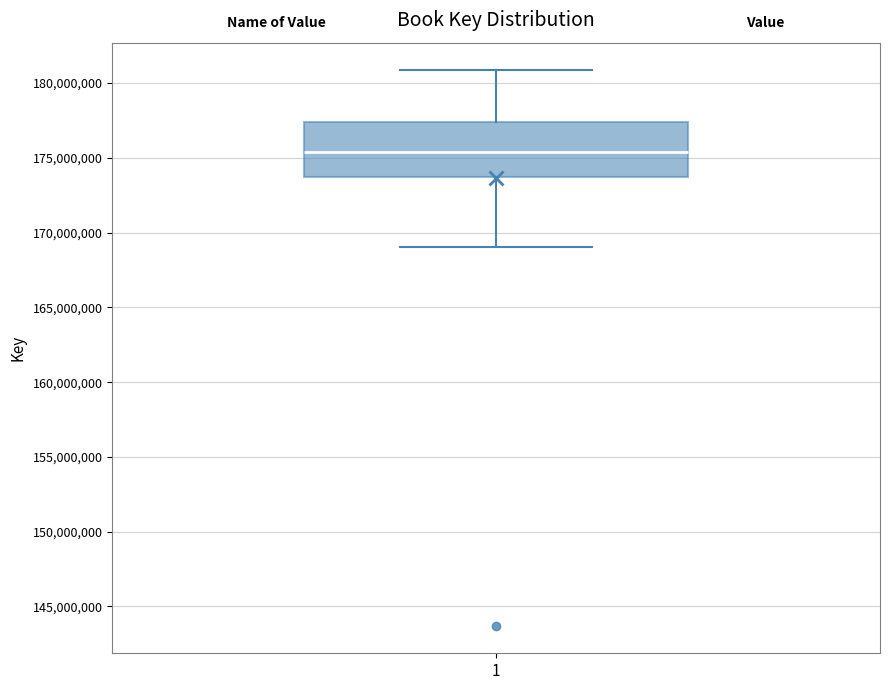

Transcribe this box plot: give where the median line is, the range the box spans, and where the two whiskers end, as read against the y-axis. The values are not printed on the chart, so give them approximately, as read against the axis.

median 175500000, box 173500000 to 177500000, whiskers 169000000 to 181000000